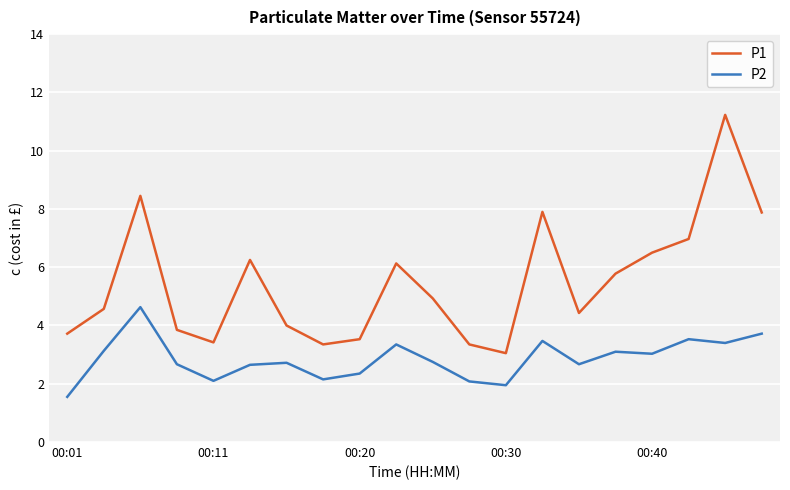

Which series has the largest range (max minus min)?

P1